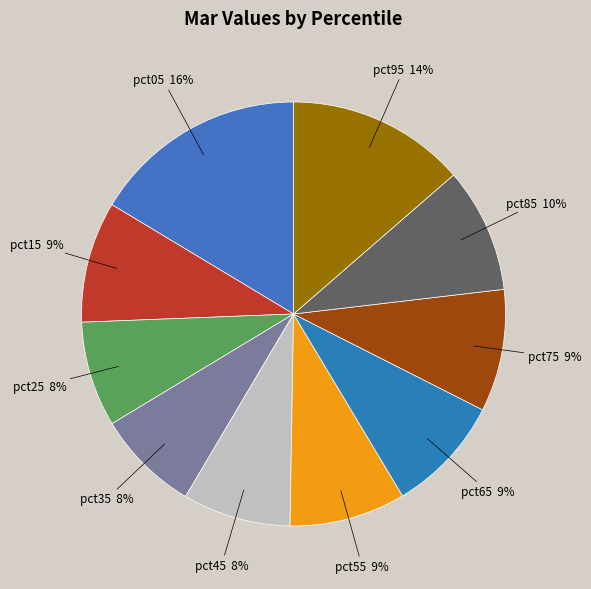

Does pct75 represent more than half of the total?

No